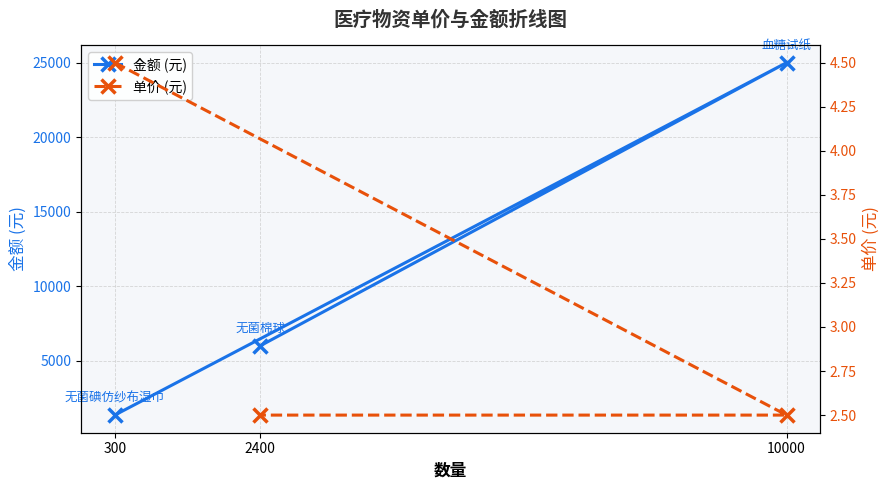

What is the difference between the highest and lowest values at 10000?

24997.5